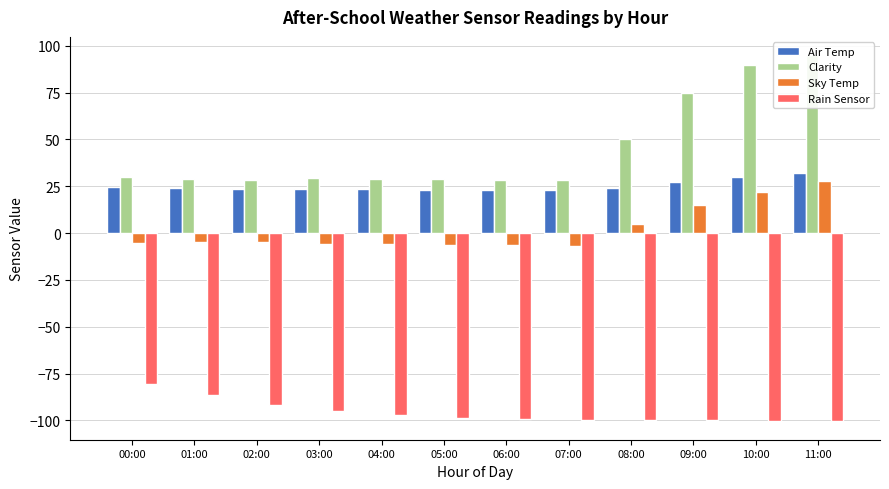

What is the highest value of the Sky Temp series?

28.0